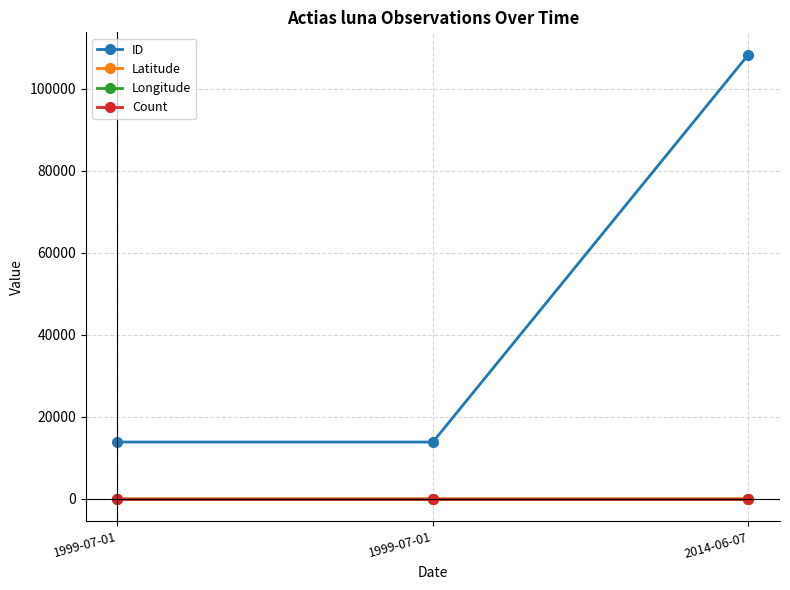

Count the number of data series in this chart.

4